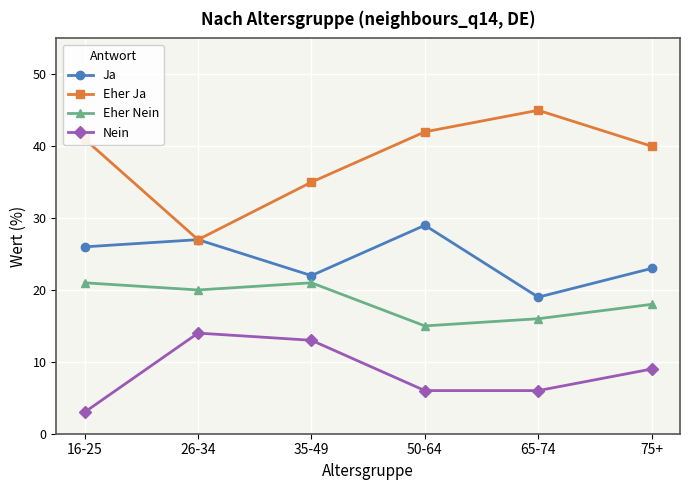

Reading left to right, list all the values displayed in this chart.

Ja: 26	27	22	29	19	23
Eher Ja: 41	27	35	42	45	40
Eher Nein: 21	20	21	15	16	18
Nein: 3	14	13	6	6	9